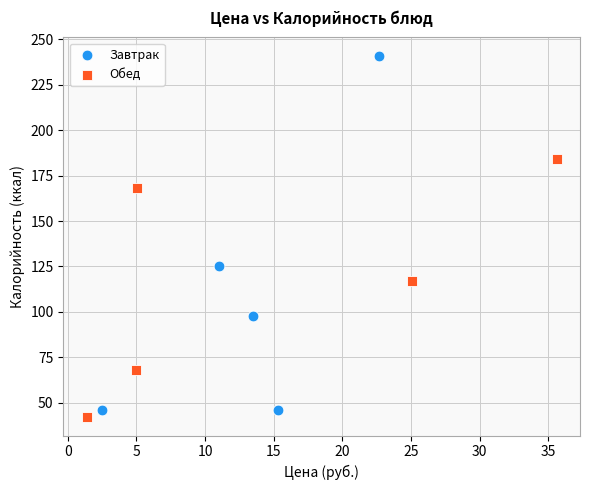

Which series has the largest Y range (max minus min)?

Завтрак